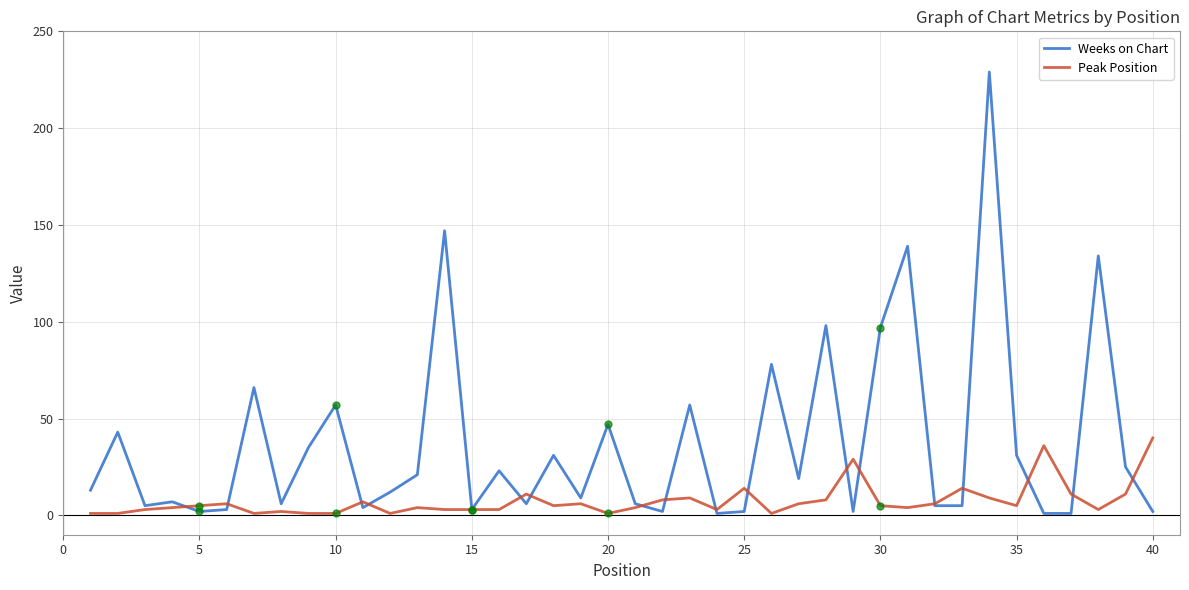

What is the maximum value shown in the chart?

229